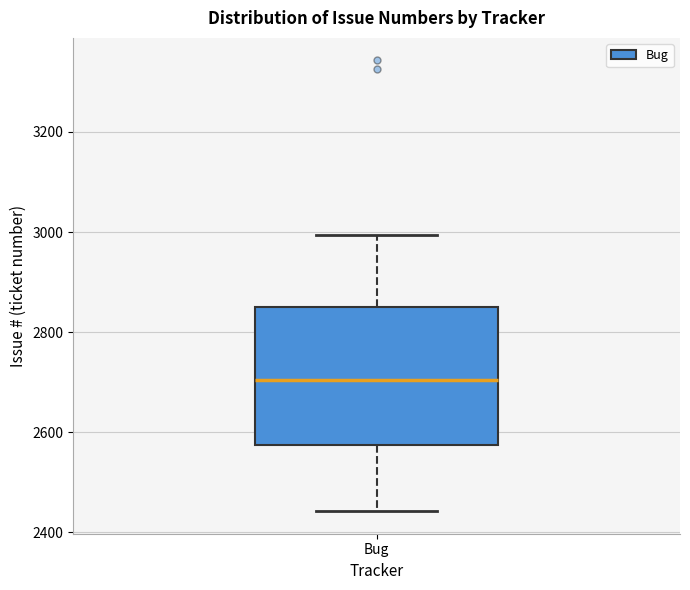

Read this box plot against the y-axis: the position of the median line, the range covered by the box, and the ends of both whiskers. The values are not printed on the chart, so give them approximately, as read against the axis.

median 2700, box 2580 to 2860, whiskers 2440 to 3000